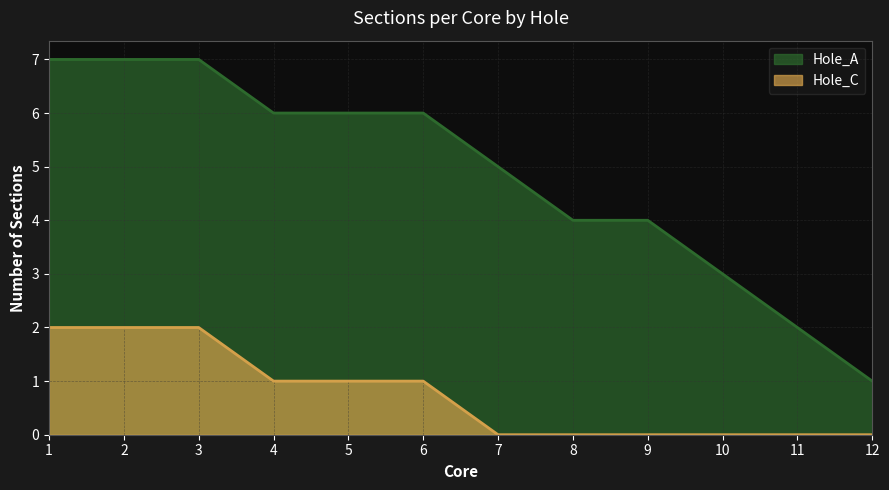

What are all the series names shown in the legend?

Hole_A, Hole_C